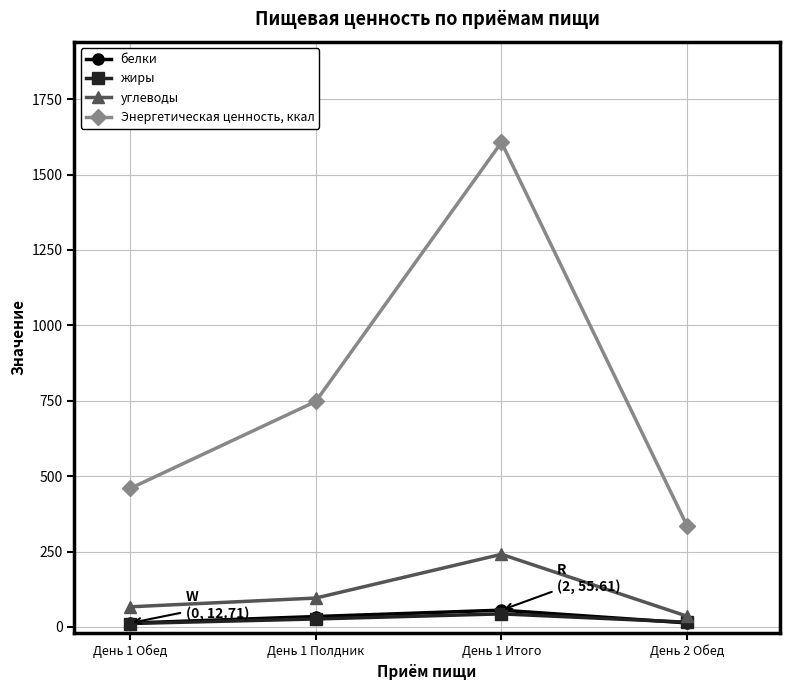

Which series has the largest total across all categories?

Энергетическая ценность, ккал